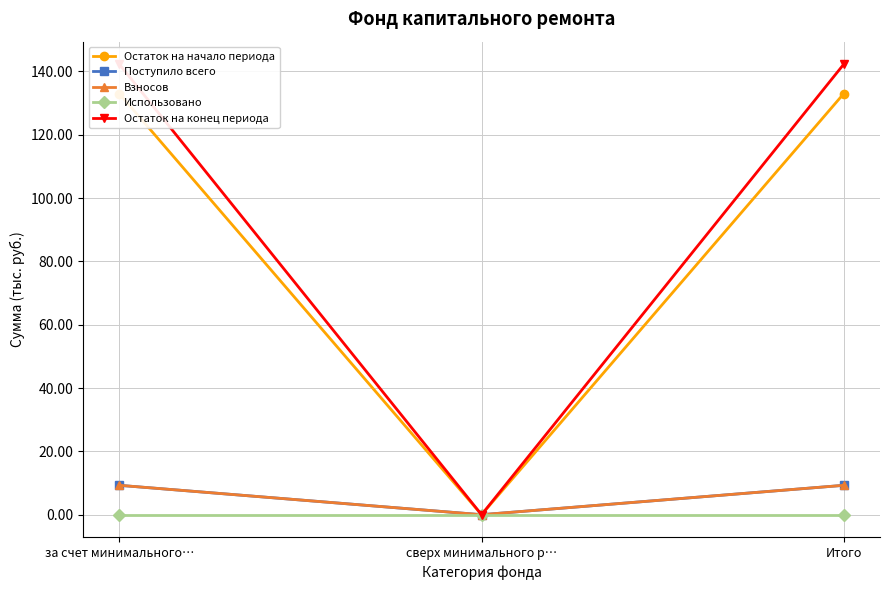

Is the value of Взносов at за счет минимального… greater than the value of Остаток на начало периода at Итого?

No